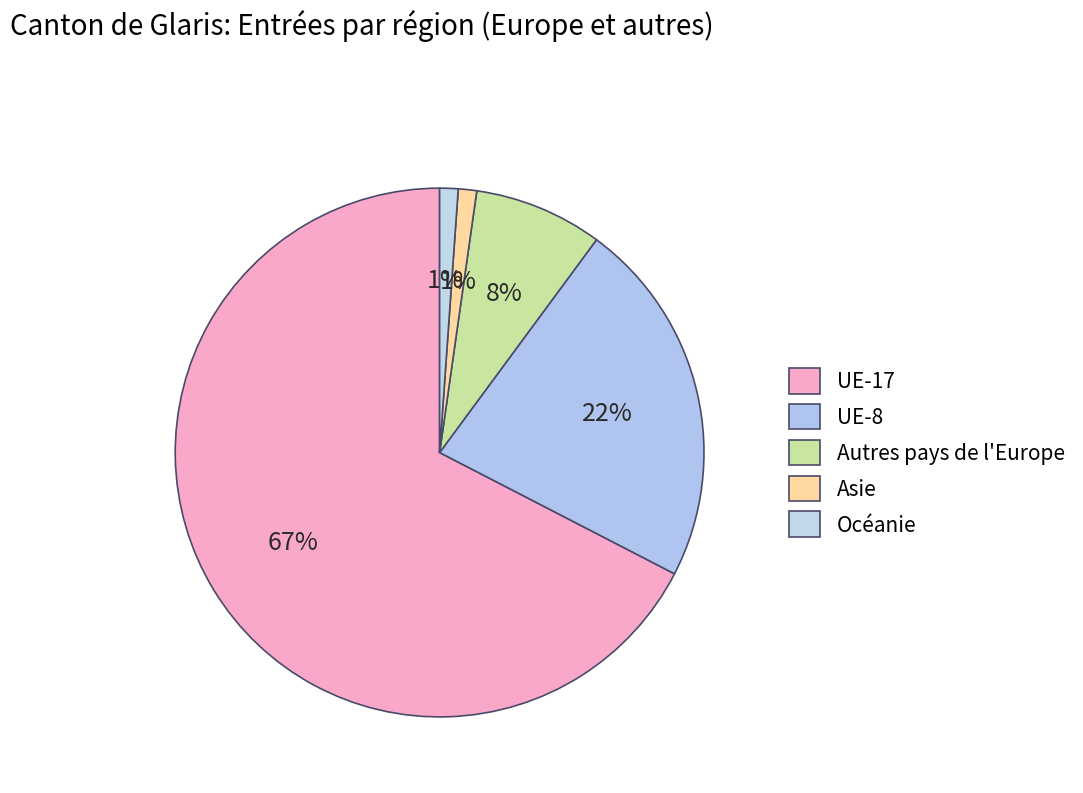

Rank the categories by value from lowest to highest.

Asie, Océanie, Autres pays de l'Europe, UE-8, UE-17